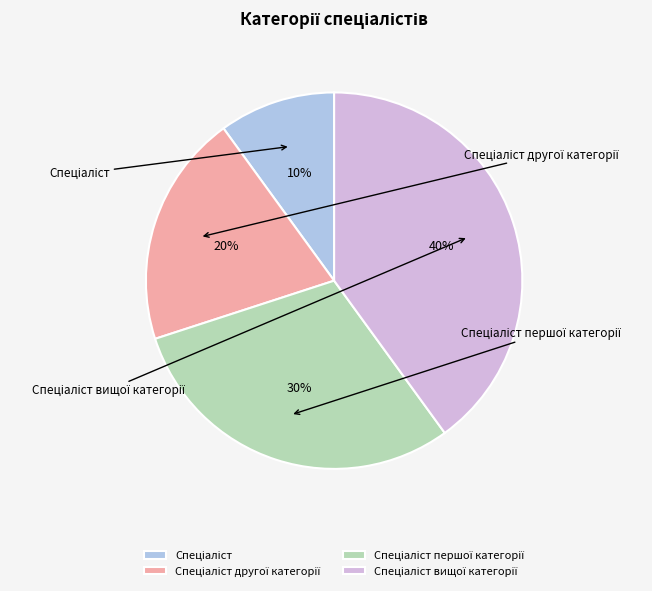

To the nearest percent, what is the difference between the largest and smallest slice percentages?

30%